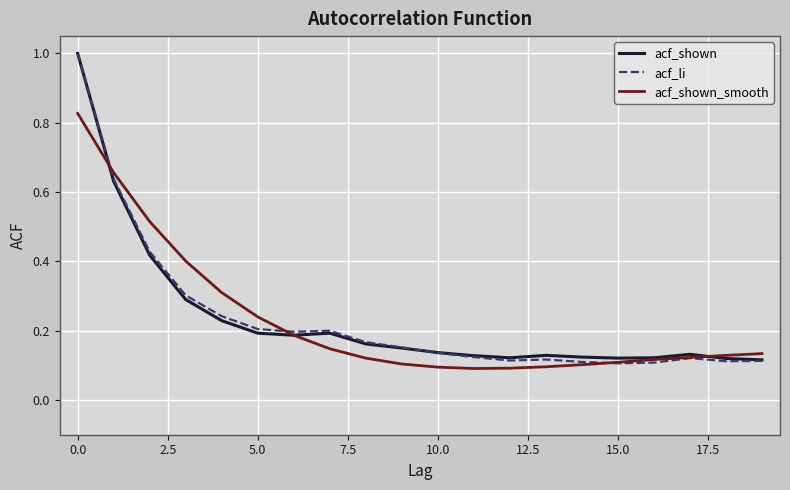

What is the minimum value for acf_shown?

0.1